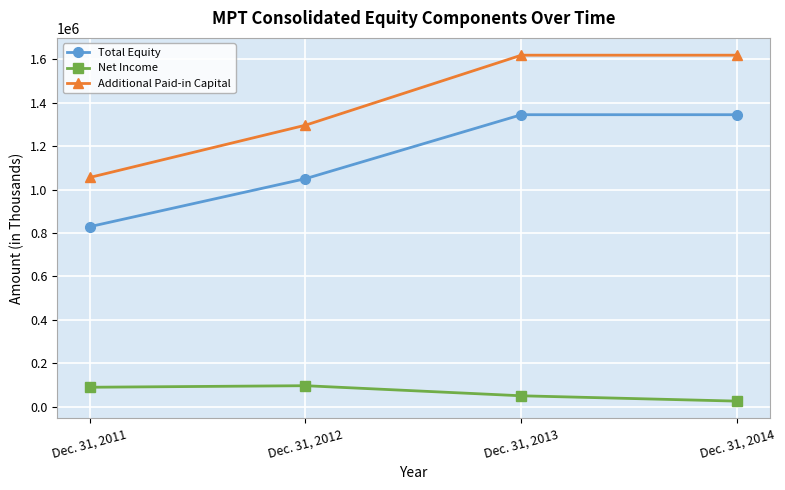

How many categories are shown in the chart?

4